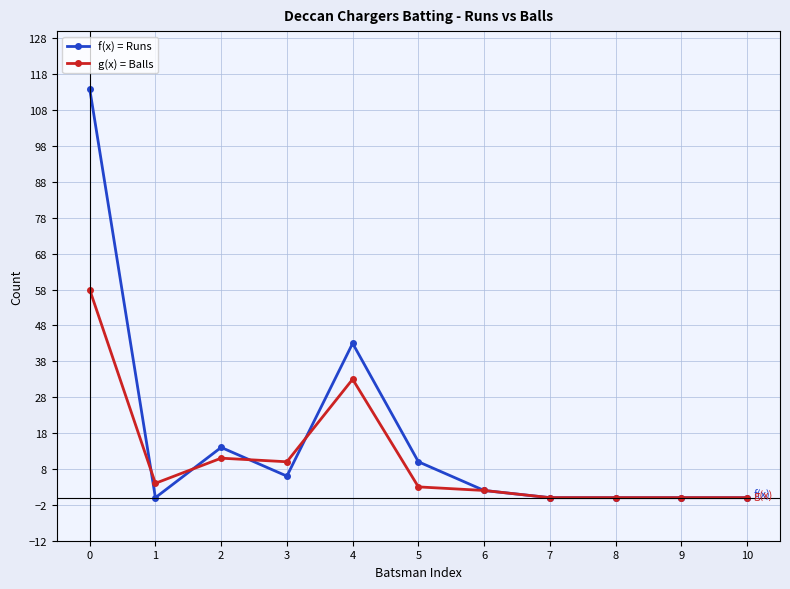

Is this an area chart (filled region under the line)?

No